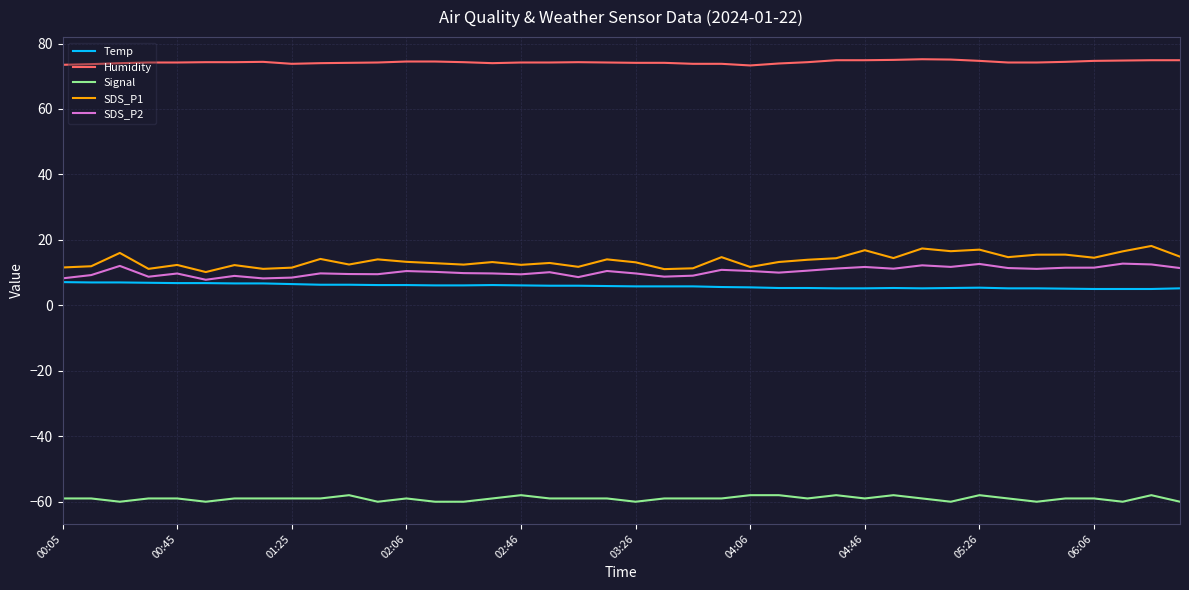

What is the greatest value displayed?

75.2